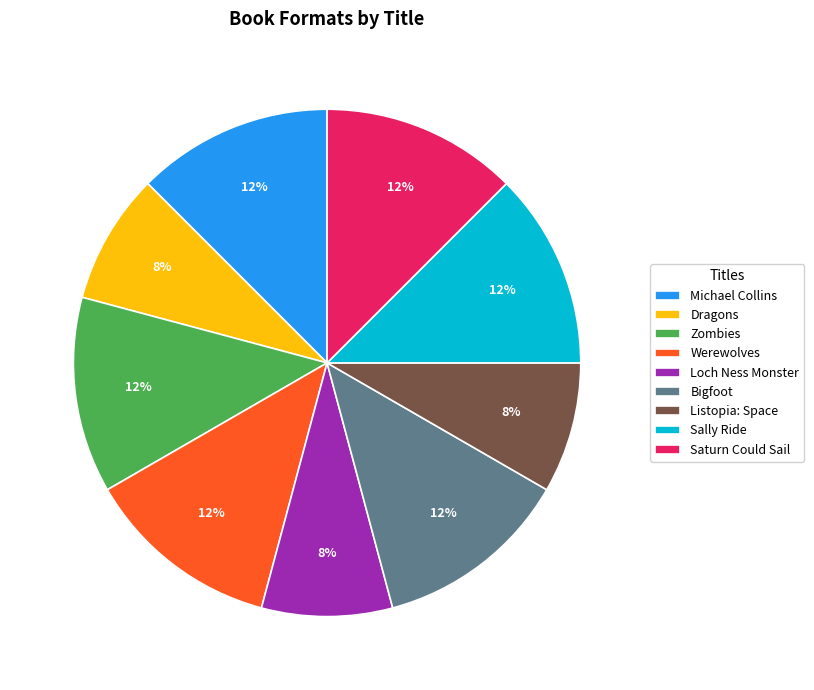

The Sally Ride slice represents 1% of the pie. True or false?

False